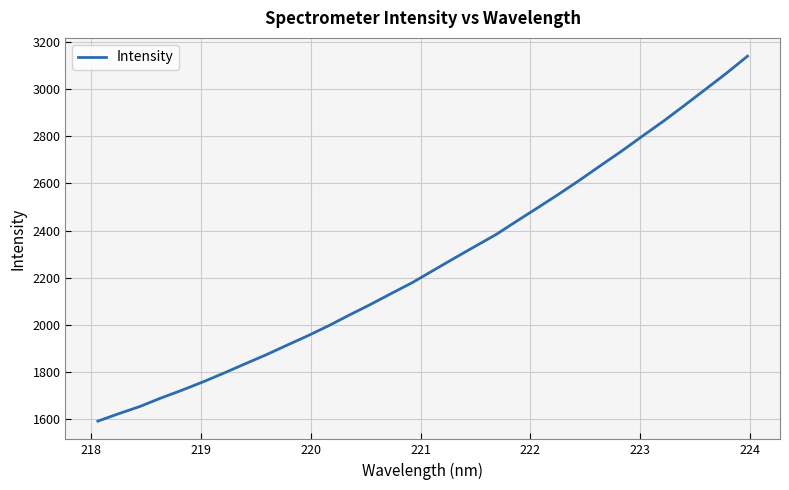

What is the difference between the maximum and minimum values?

1547.1